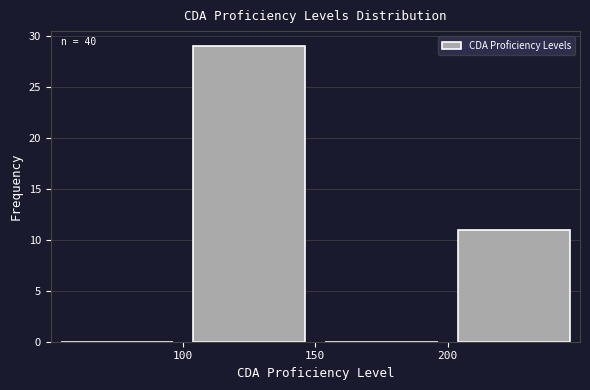

Which range on the x-axis has the tallest bar?

100 to 150